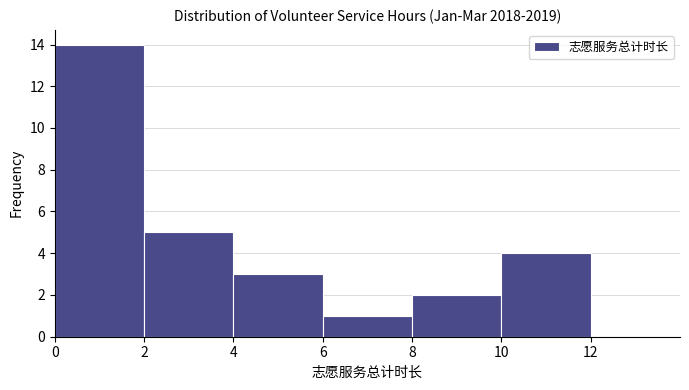

Over which range of the x-axis is the bar tallest?

0 to 2